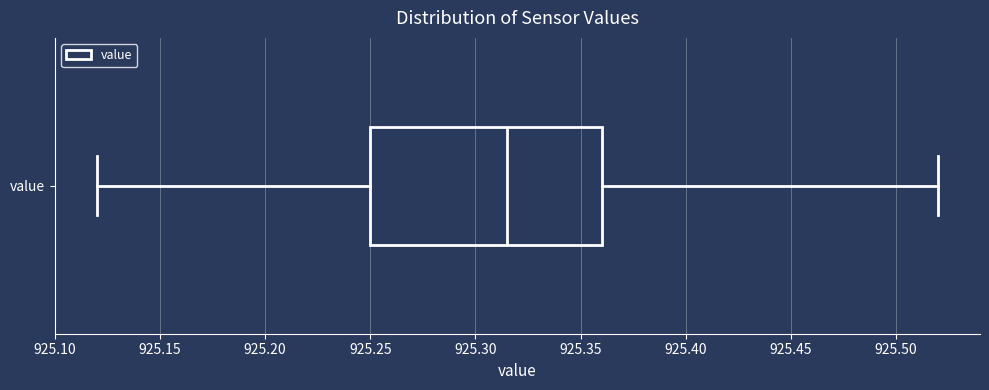

Transcribe this box plot: give where the median line is, the range the box spans, and where the two whiskers end, as read against the x-axis. The values are not printed on the chart, so give them approximately, as read against the axis.

median 925.315, box 925.250 to 925.360, whiskers 925.120 to 925.520